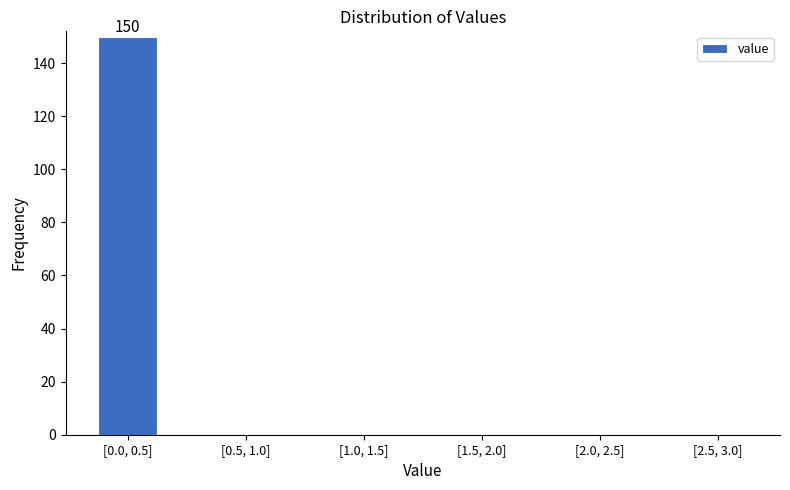

Reading left to right, transcribe all the data shown in this chart.

[0.0, 0.5]=150	[0.5, 1.0]=0	[1.0, 1.5]=0	[1.5, 2.0]=0	[2.0, 2.5]=0	[2.5, 3.0]=0